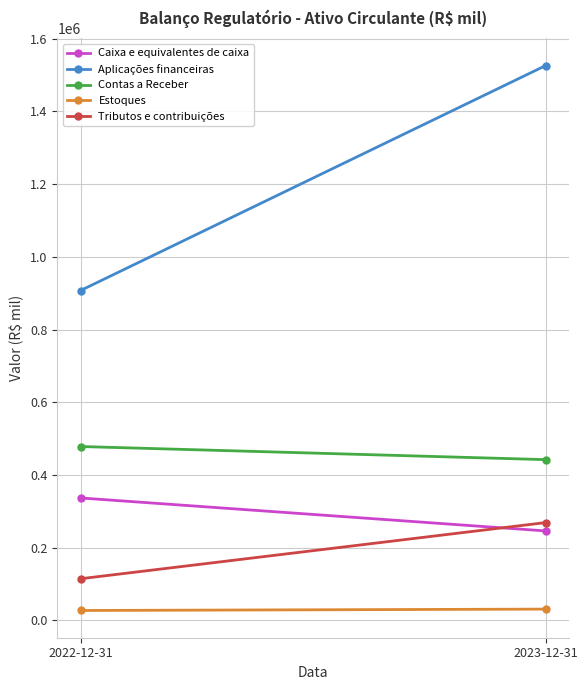

How many data points in Estoques are less than 30654?

1